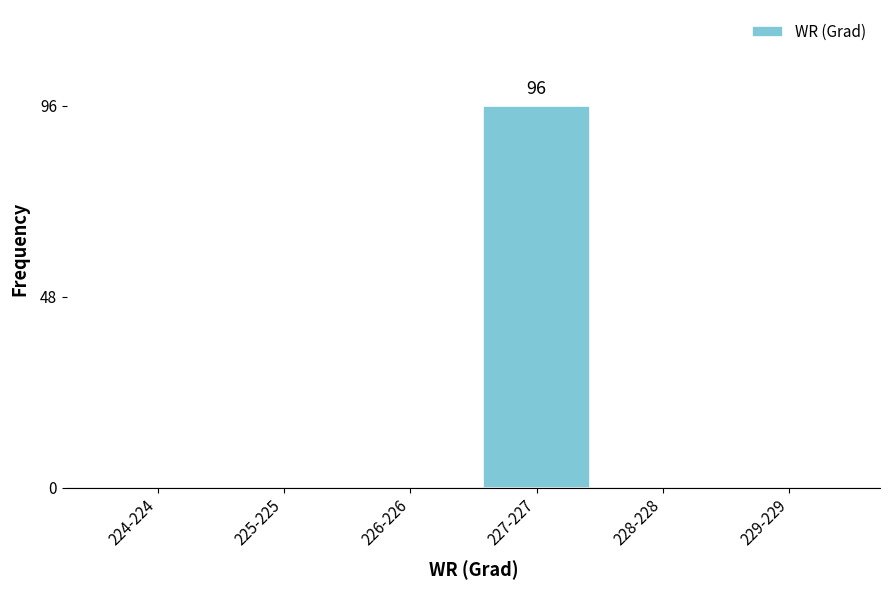

Reading left to right, list all the values displayed in this chart.

224-224=0	225-225=0	226-226=0	227-227=96	228-228=0	229-229=0